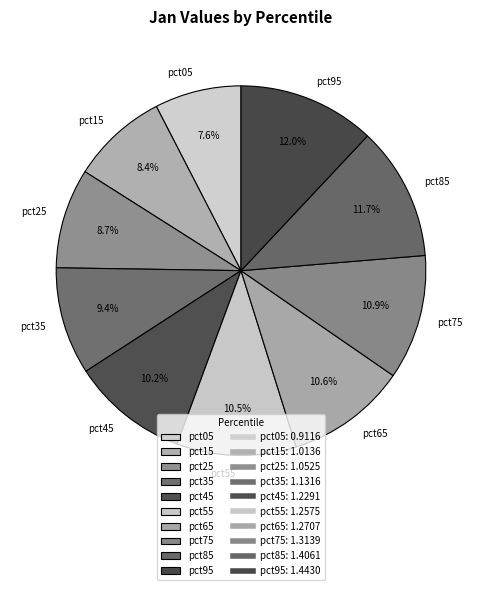

Is the sum of pct75 and pct25 greater than half?

No